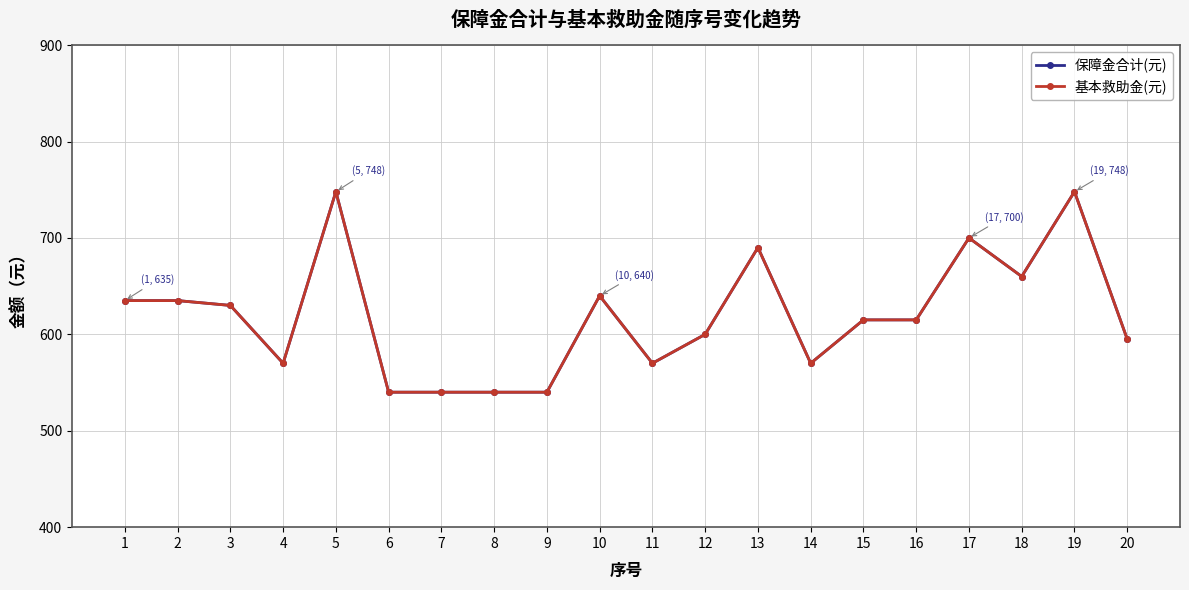

True or false: 基本救助金(元) and 保障金合计(元) intersect in this chart.

False